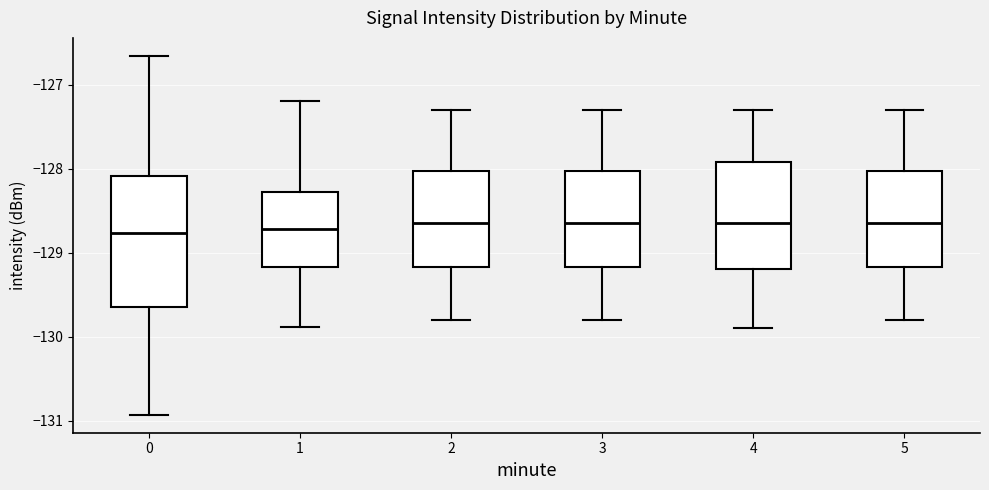

Reading left to right, read every box against the y-axis: the position of its median line, the range the box covers, and the ends of its whiskers. The values are not printed on the chart, so give them approximately, as read against the axis.

0: median -128.8, box -129.6 to -128.1, whiskers -130.9 to -126.7
1: median -128.7, box -129.2 to -128.3, whiskers -129.9 to -127.2
2: median -128.6, box -129.2 to -128.0, whiskers -129.8 to -127.3
3: median -128.6, box -129.2 to -128.0, whiskers -129.8 to -127.3
4: median -128.6, box -129.2 to -127.9, whiskers -129.9 to -127.3
5: median -128.6, box -129.2 to -128.0, whiskers -129.8 to -127.3